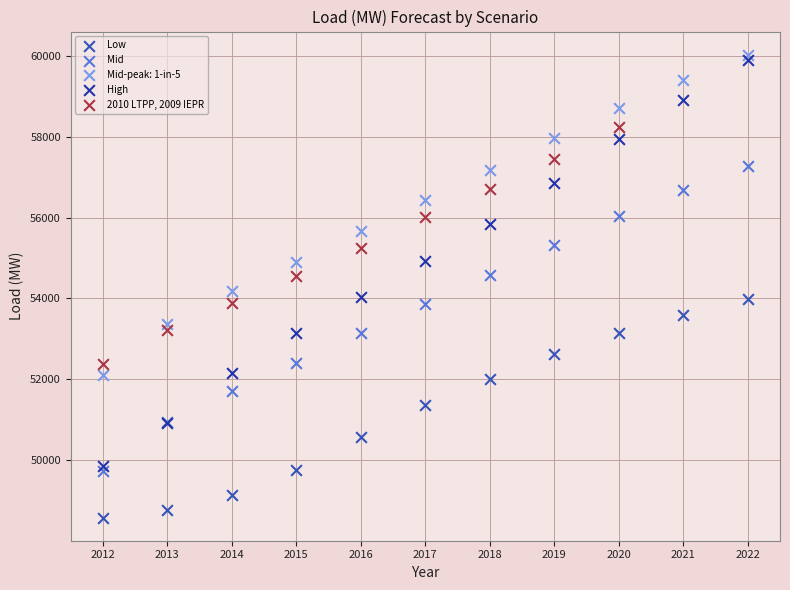

Which series reaches the minimum Y coordinate?

Low